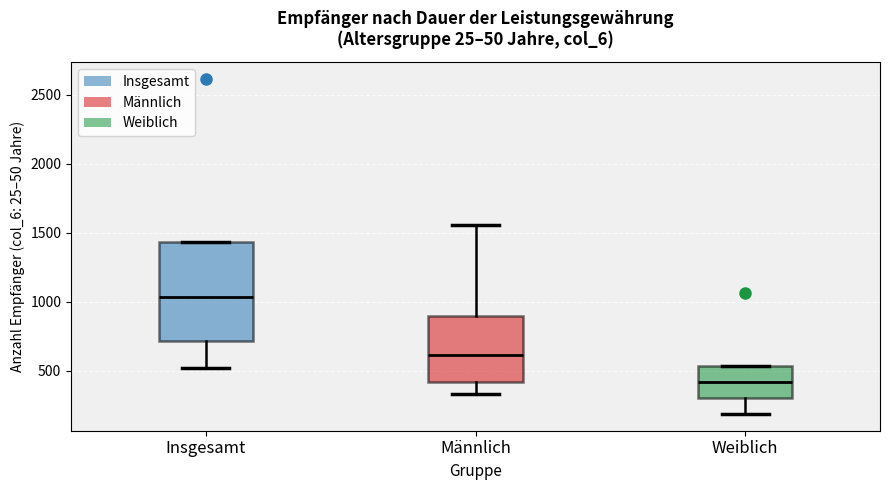

Reading left to right, read every box against the y-axis: the position of its median line, the range the box covers, and the ends of its whiskers. The values are not printed on the chart, so give them approximately, as read against the axis.

Insgesamt: median 1050, box 700 to 1450, whiskers 500 to 1450
Männlich: median 600, box 400 to 900, whiskers 350 to 1550
Weiblich: median 400, box 300 to 550, whiskers 200 to 550